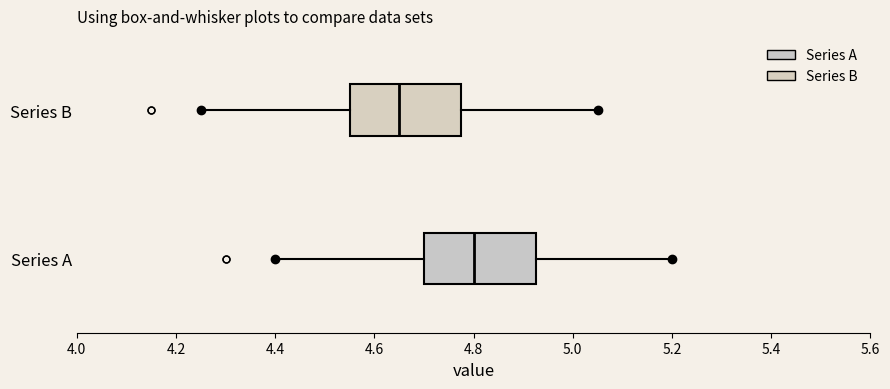

Reading bottom to top, transcribe this box plot: for each box, give where its median line is, the range the box spans, and where its two whiskers end, as read against the x-axis. The values are not printed on the chart, so give them approximately, as read against the axis.

Series A: median 4.80, box 4.70 to 4.92, whiskers 4.40 to 5.20
Series B: median 4.66, box 4.56 to 4.78, whiskers 4.26 to 5.06